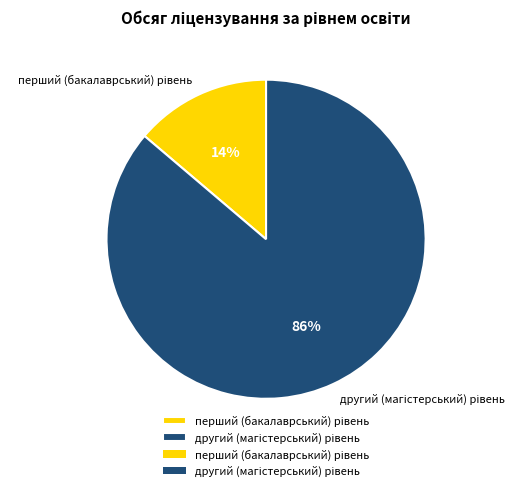

To the nearest percent, what is the difference between the largest and smallest slice percentages?

72%